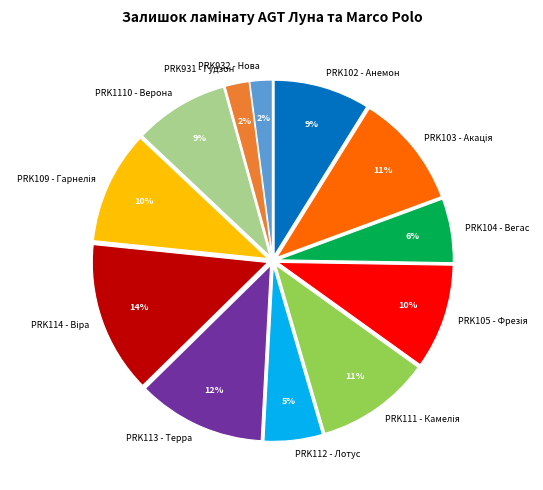

What is the ratio of the value at PRK932 - Нова to the value at PRK113 - Терра?

0.2